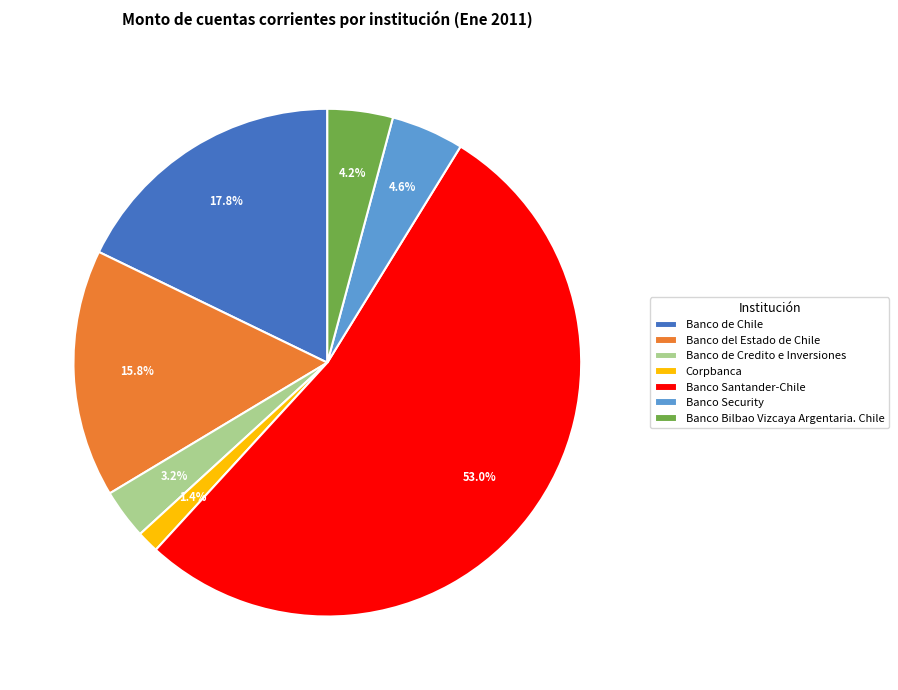

Which category has the smallest portion of the pie?

Corpbanca